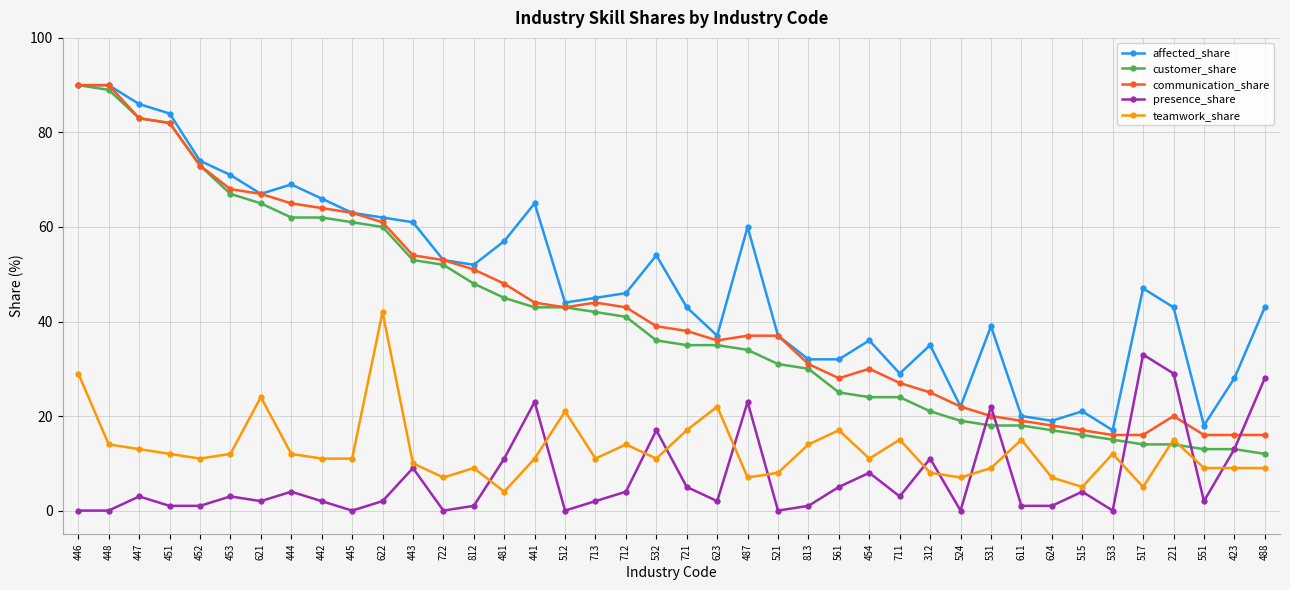

Where does the affected_share series first go above 46?

446